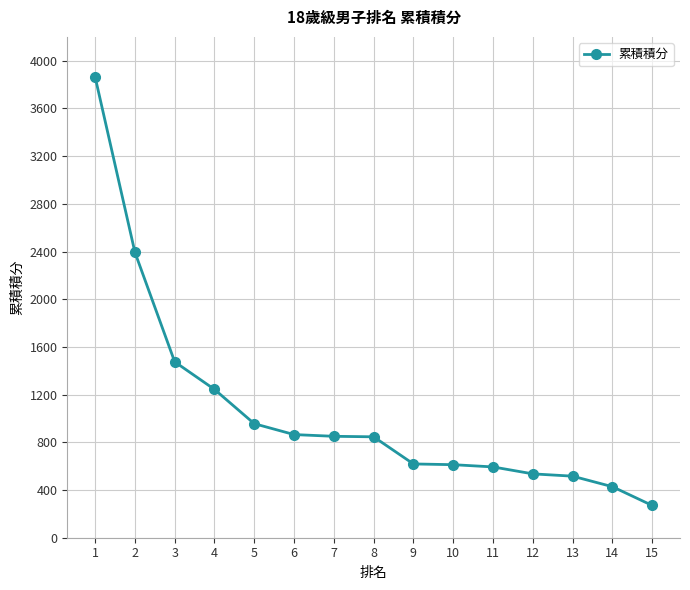

True or false: the data shows 951.2 at 9.

False